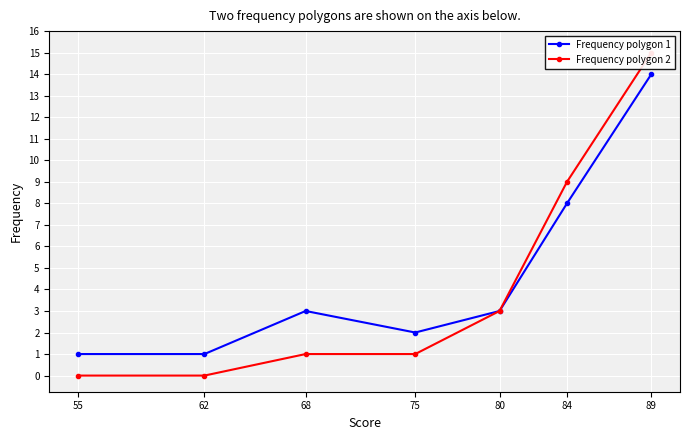

Where is Frequency polygon 2 nearest to the value 7?

84